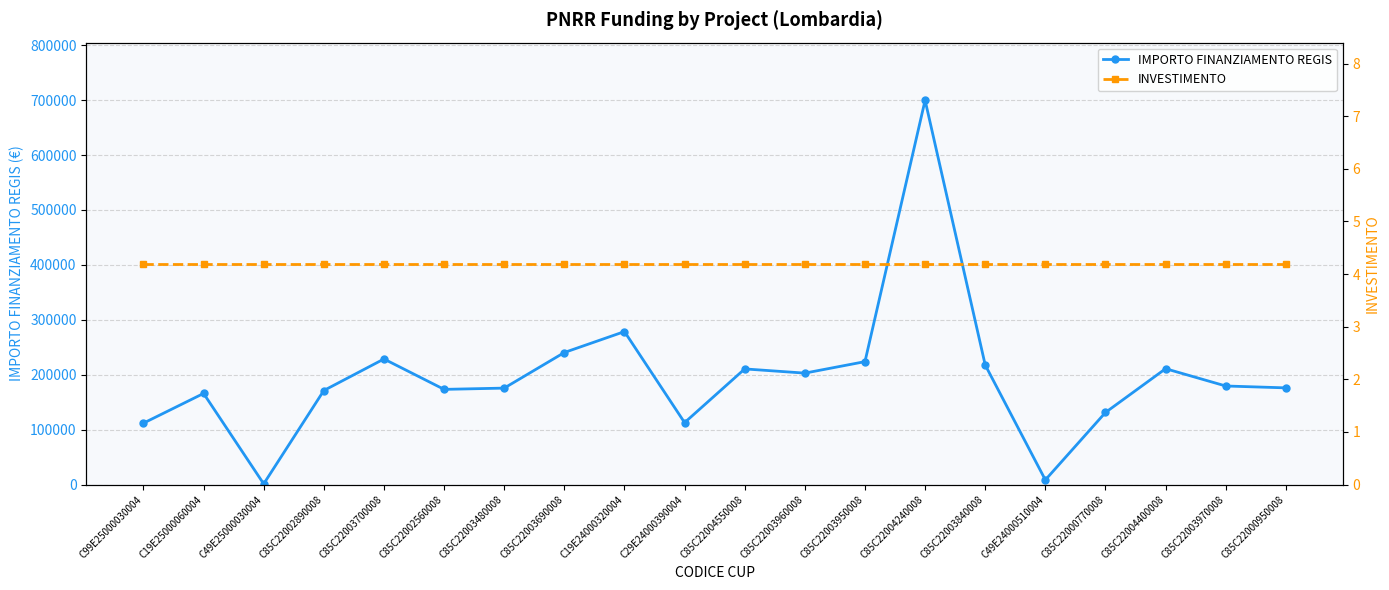

List the labels in order of INVESTIMENTO value, largest first.

C99E25000030004, C19E25000060004, C49E25000030004, C85C22002890008, C85C22003700008, C85C22002560008, C85C22003480008, C85C22003690008, C19E24000320004, C29E24000390004, C85C22004550008, C85C22003960008, C85C22003950008, C85C22004240008, C85C22003840008, C49E24000510004, C85C22000770008, C85C22004400008, C85C22003970008, C85C22000950008